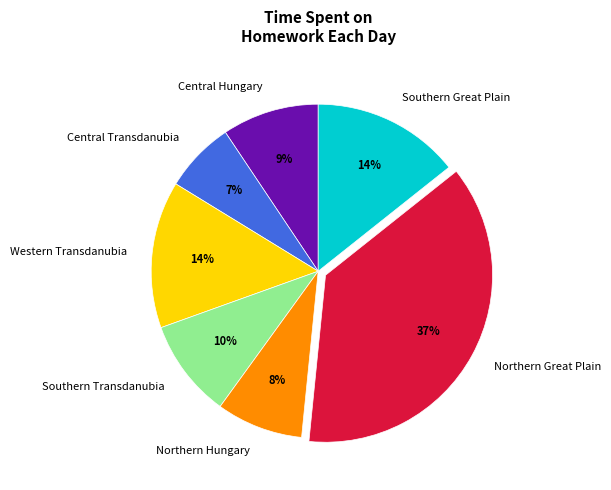

Is there a majority slice in this chart?

No